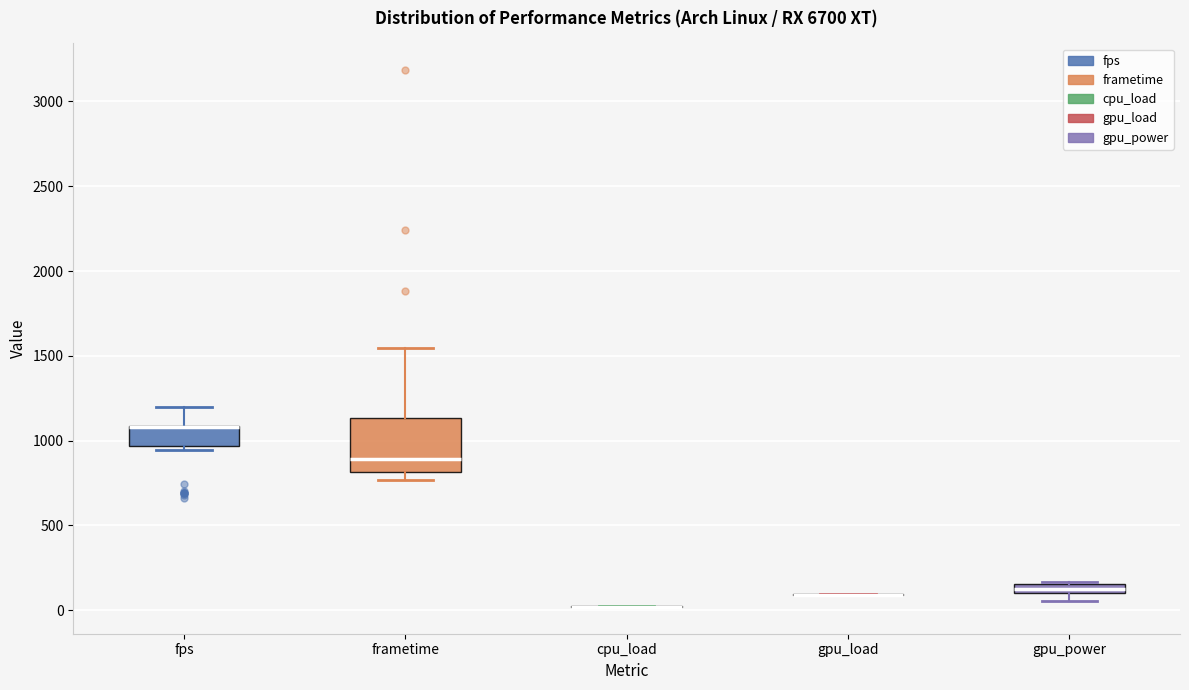

Which box is the tallest, from its lower edge to its upper edge?

frametime